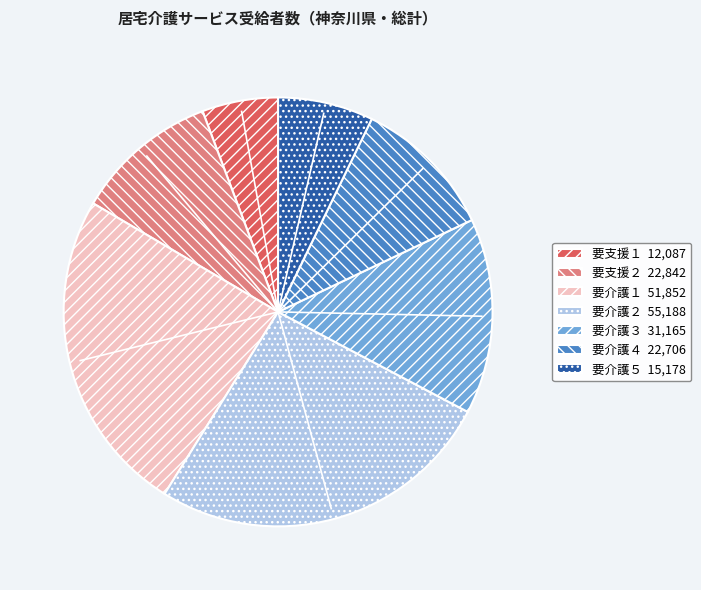

Is there any slice that represents more than half of the pie?

No